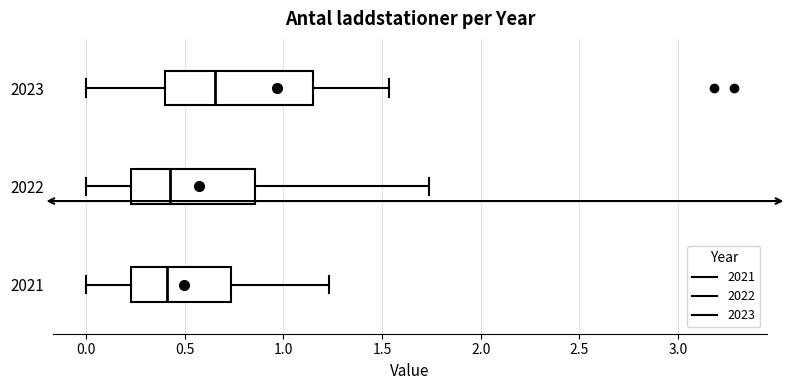

Which box has the furthest to the right median line?

2023